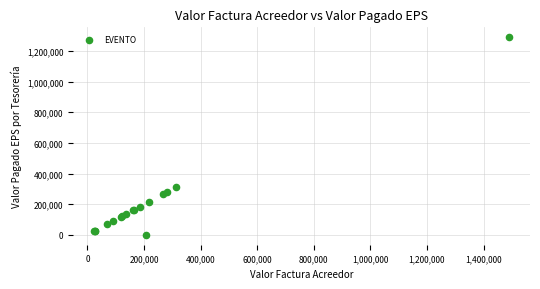

What Y value in the scatter plot is closest to 644770?

313530